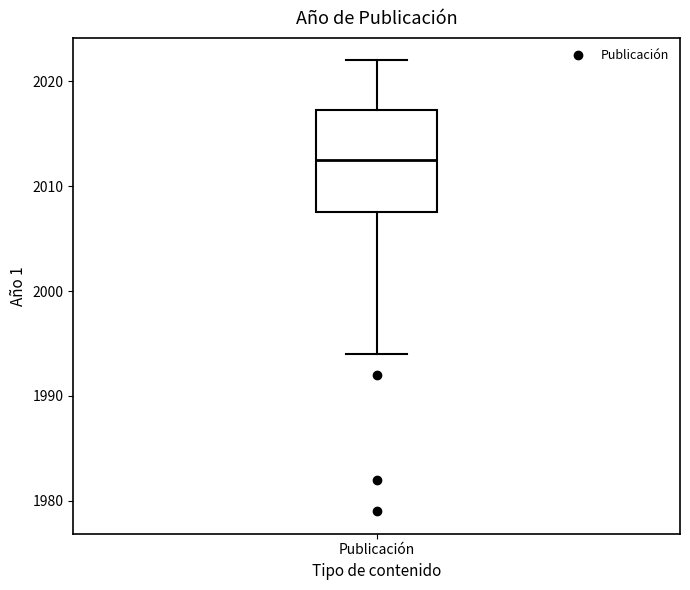

Read this box plot against the y-axis: the position of the median line, the range covered by the box, and the ends of both whiskers. The values are not printed on the chart, so give them approximately, as read against the axis.

median 2013, box 2008 to 2017, whiskers 1994 to 2022